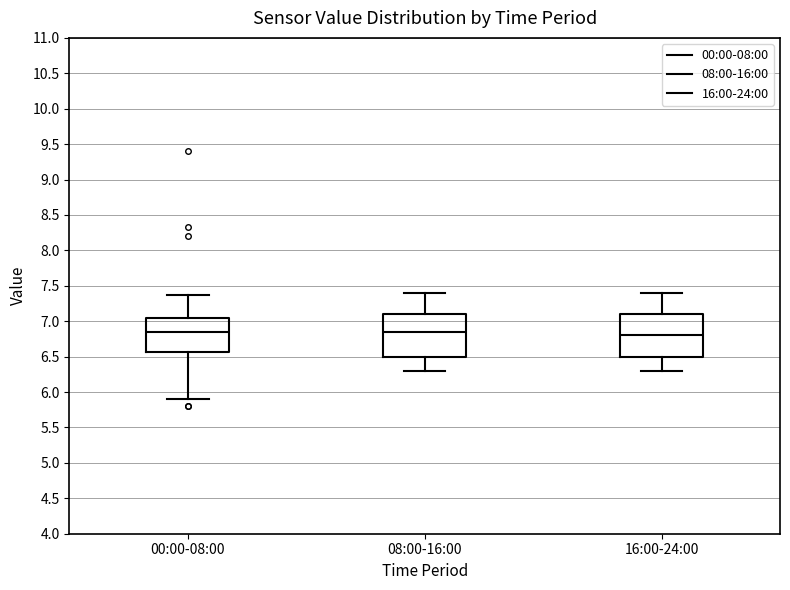

Reading left to right, transcribe this box plot: for each box, give where its median line is, the range the box spans, and where its two whiskers end, as read against the y-axis. The values are not printed on the chart, so give them approximately, as read against the axis.

00:00-08:00: median 6.85, box 6.55 to 7.05, whiskers 5.90 to 7.35
08:00-16:00: median 6.85, box 6.50 to 7.10, whiskers 6.30 to 7.40
16:00-24:00: median 6.80, box 6.50 to 7.10, whiskers 6.30 to 7.40